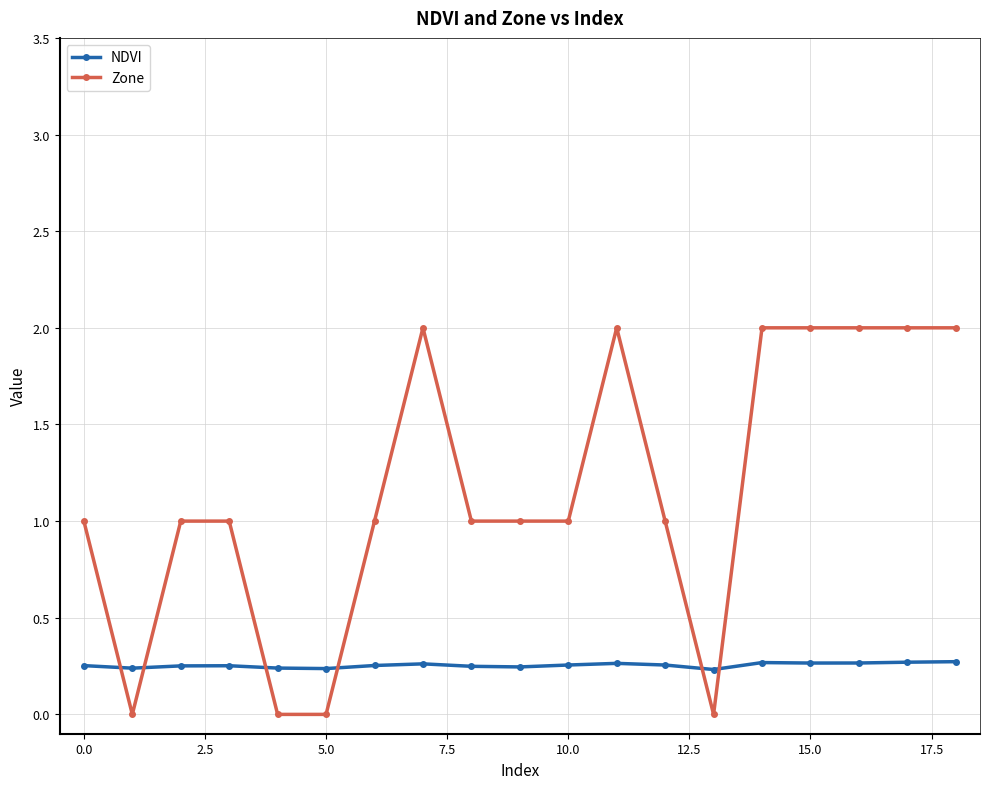

Which series has the largest total across all categories?

Zone